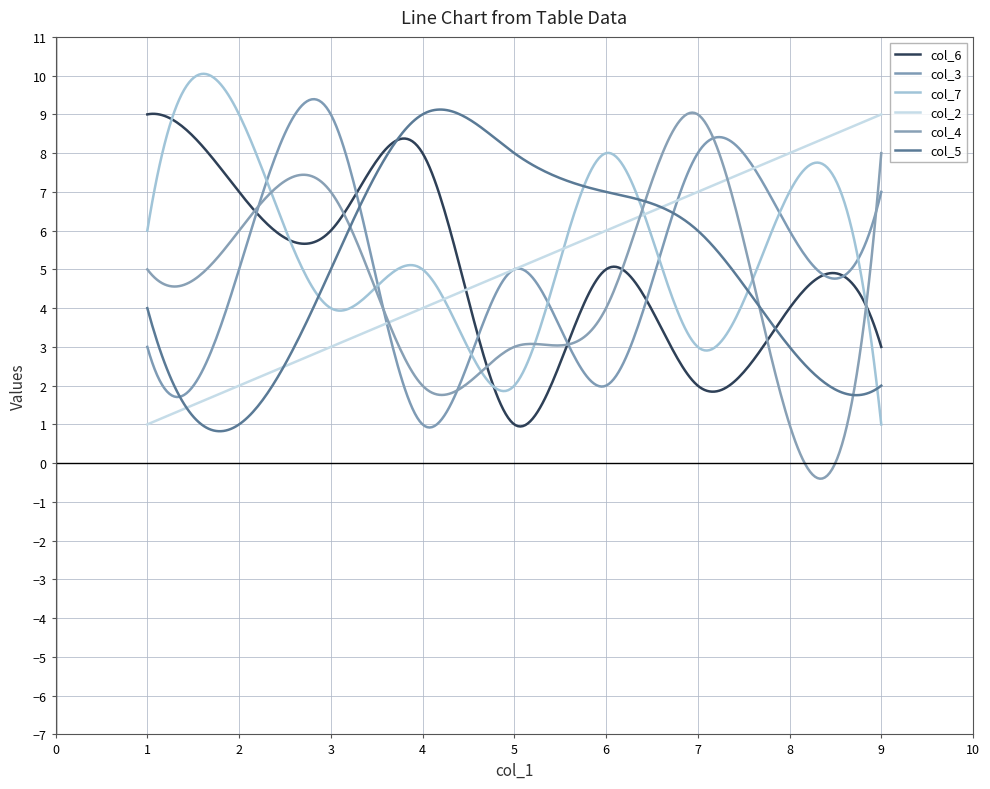

At how many categories does at least one series exceed 8?

6